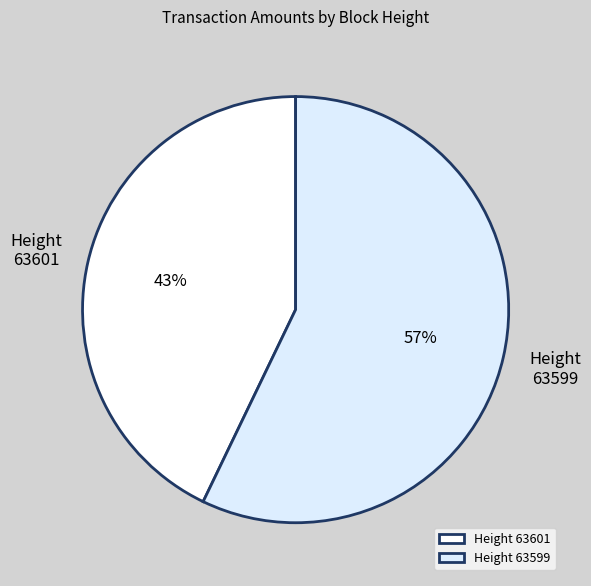

Which category has the smallest portion of the pie?

Height 63601